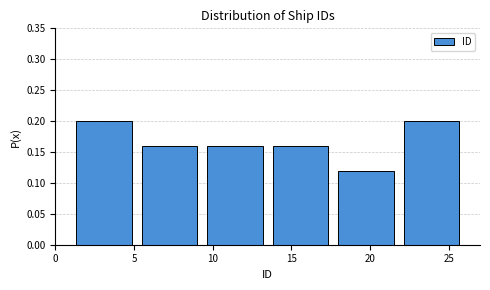

Reading left to right, transcribe this chart: for each bar, give the range it covers on the x-axis and its height. Neither the bar edges nor the heights are printed on the chart, so give them approximately, as read against the axes.

1.0 to 5.0: 0.20
5.0 to 9.5: 0.16
9.5 to 13.5: 0.16
13.5 to 17.5: 0.16
17.5 to 22.0: 0.12
22.0 to 26.0: 0.20